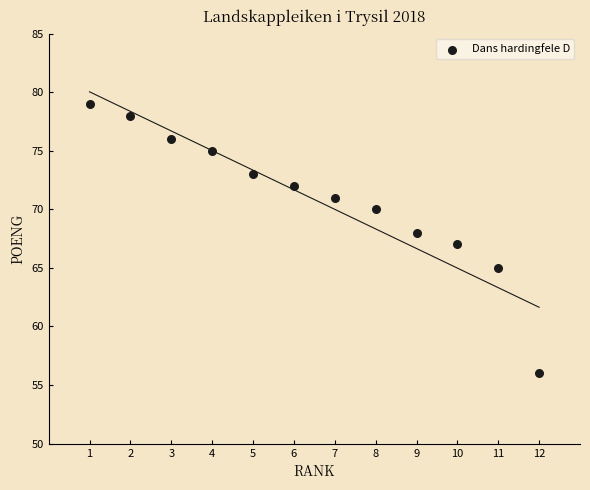

What is the range of X values (max minus min)?

11